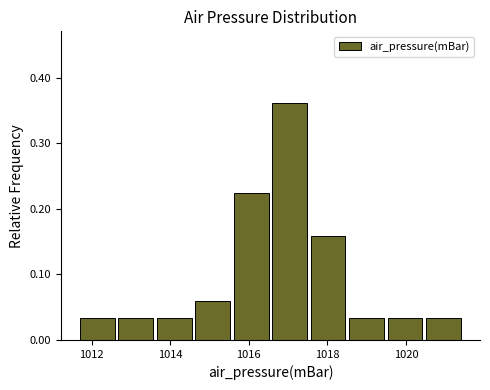

Reading left to right, transcribe this chart: for each bar, give the range it covers on the x-axis and its height. Neither the bar edges nor the heights are printed on the chart, so give them approximately, as read against the axes.

1011.70 to 1012.68: 0.03
1012.68 to 1013.66: 0.03
1013.66 to 1014.64: 0.03
1014.64 to 1015.62: 0.06
1015.62 to 1016.60: 0.22
1016.60 to 1017.58: 0.36
1017.58 to 1018.56: 0.16
1018.56 to 1019.54: 0.03
1019.54 to 1020.52: 0.03
1020.52 to 1021.50: 0.03